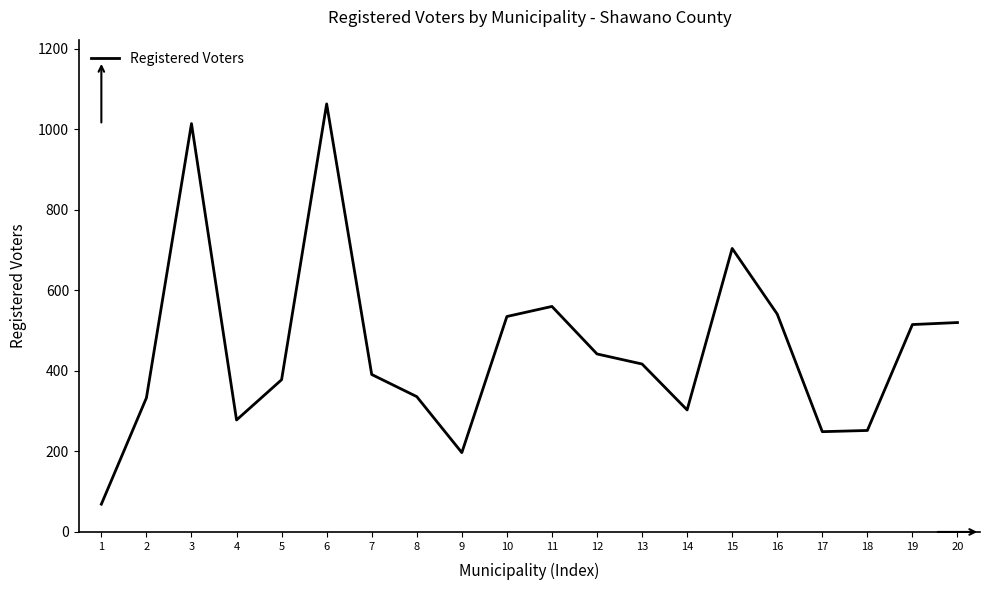

Where does the data first go above 417?

3